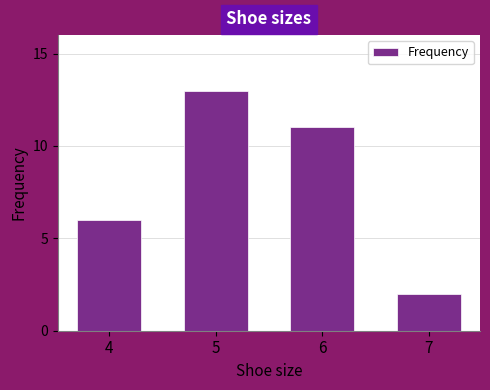

What is the value of the 1st bar from the left?

6